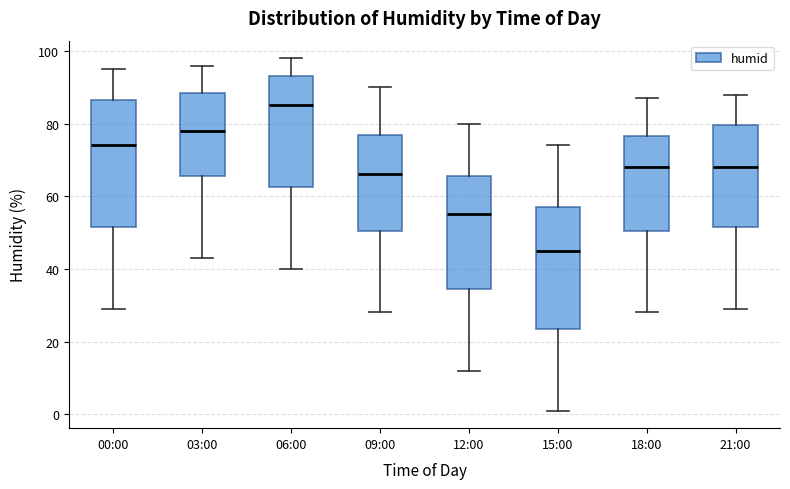

Reading left to right, transcribe this box plot: for each box, give where its median line is, the range the box spans, and where its two whiskers end, as read against the y-axis. The values are not printed on the chart, so give them approximately, as read against the axis.

00:00: median 74, box 52 to 86, whiskers 30 to 96
03:00: median 78, box 66 to 88, whiskers 44 to 96
06:00: median 86, box 62 to 94, whiskers 40 to 98
09:00: median 66, box 50 to 78, whiskers 28 to 90
12:00: median 56, box 34 to 66, whiskers 12 to 80
15:00: median 46, box 24 to 58, whiskers 2 to 74
18:00: median 68, box 50 to 76, whiskers 28 to 88
21:00: median 68, box 52 to 80, whiskers 30 to 88